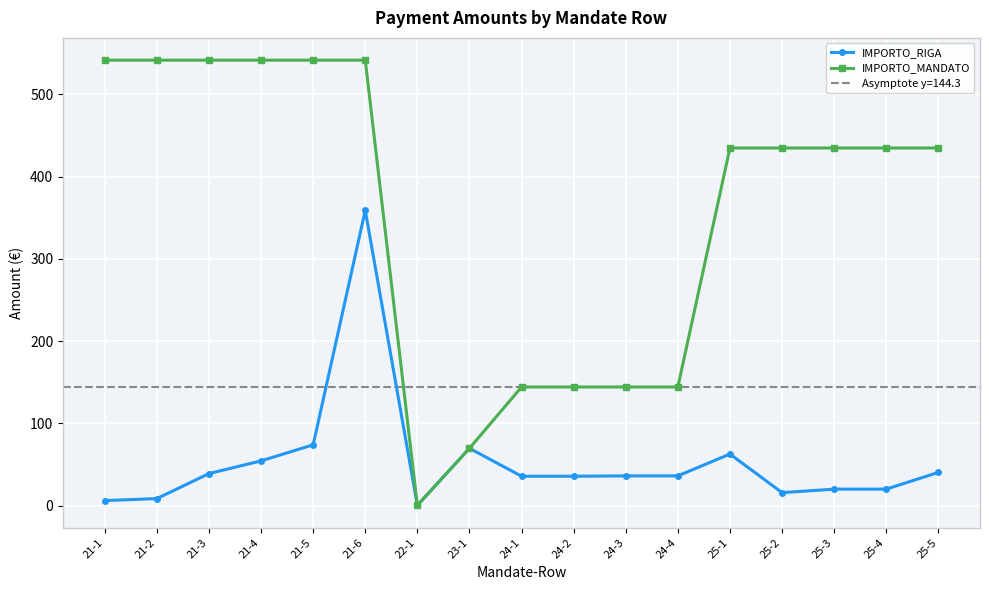

Reading right to left, extract all data points from this chart.

IMPORTO_RIGA: 25-5=40.5	25-4=20.2	25-3=20.2	25-2=15.9	25-1=62.8	24-4=36.3	24-3=36.3	24-2=35.9	24-1=35.9	23-1=69.8	22-1=0.4	21-6=359.0	21-5=74.0	21-4=54.5	21-3=39.1	21-2=8.7	21-1=6.3
IMPORTO_MANDATO: 25-5=434.8	25-4=434.8	25-3=434.8	25-2=434.8	25-1=434.8	24-4=144.3	24-3=144.3	24-2=144.3	24-1=144.3	23-1=69.8	22-1=0.4	21-6=541.6	21-5=541.6	21-4=541.6	21-3=541.6	21-2=541.6	21-1=541.6